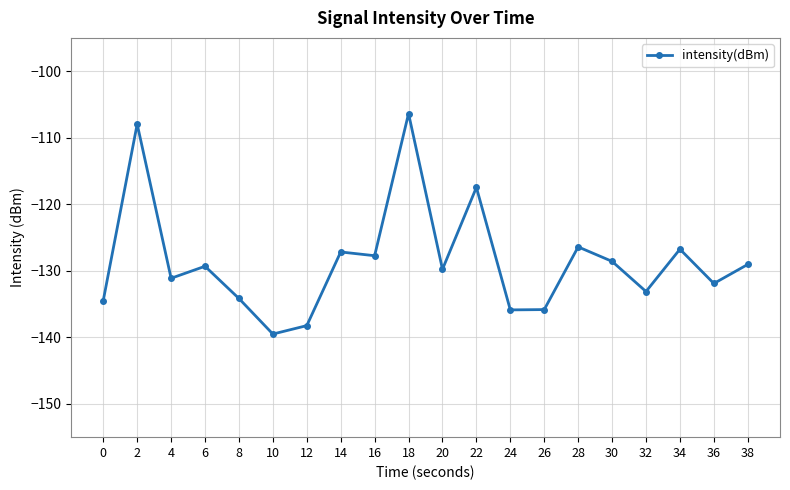

Count the number of data series in this chart.

1